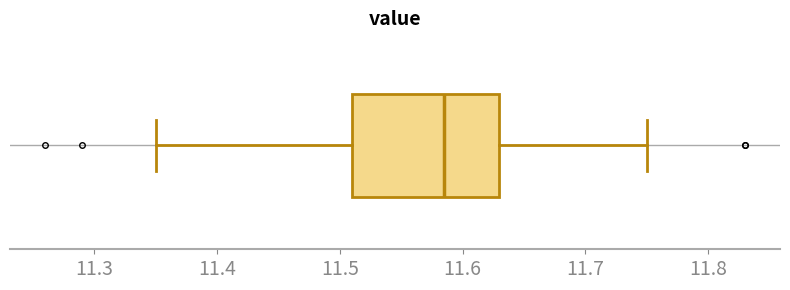

Where does the left whisker of the box end on the x-axis? The values are not printed on the chart, so give them approximately, as read against the axis.

11.35